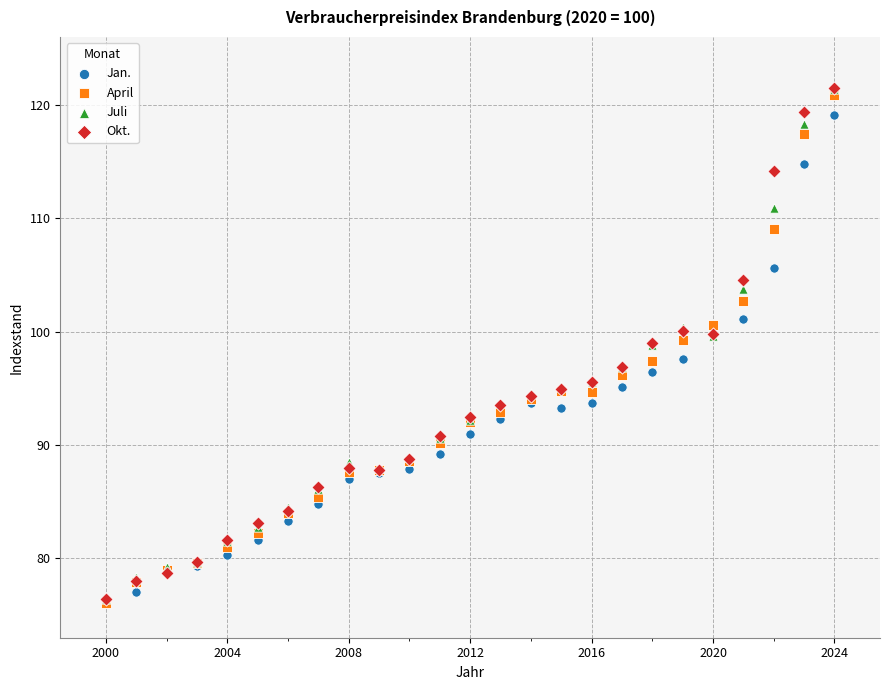

What are all the series names shown in the legend?

Jan., April, Juli, Okt.